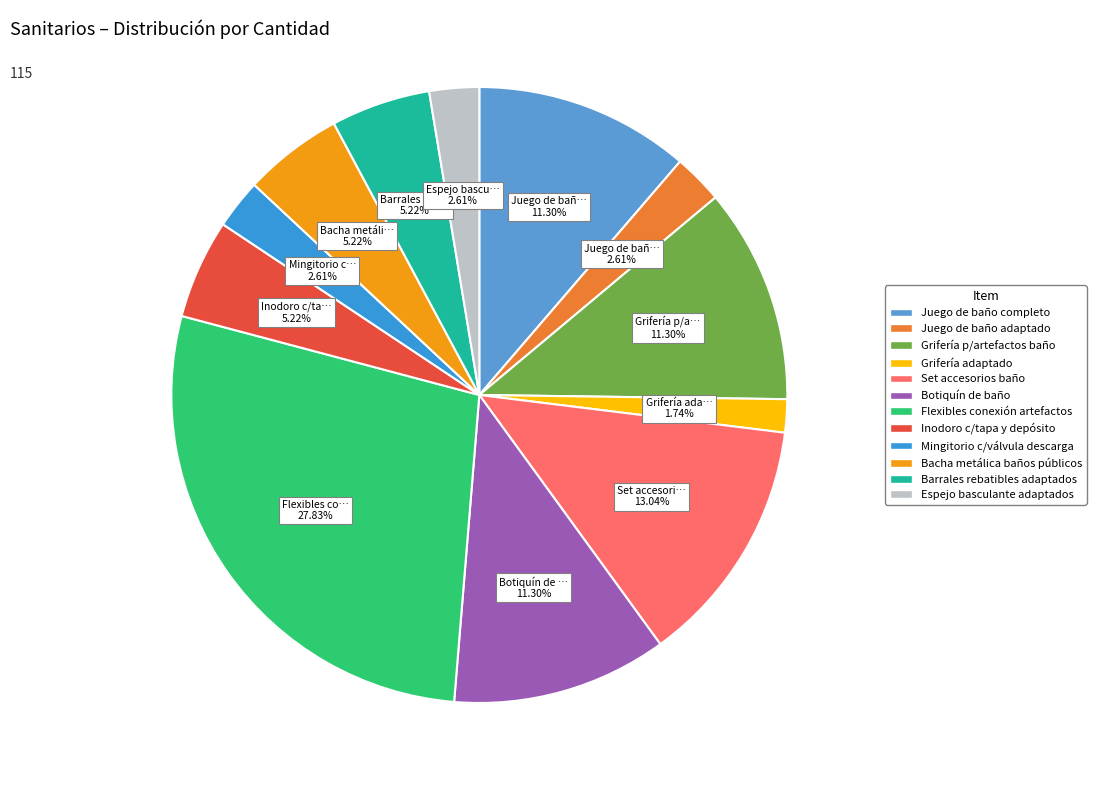

How many segments does this pie chart have?

12